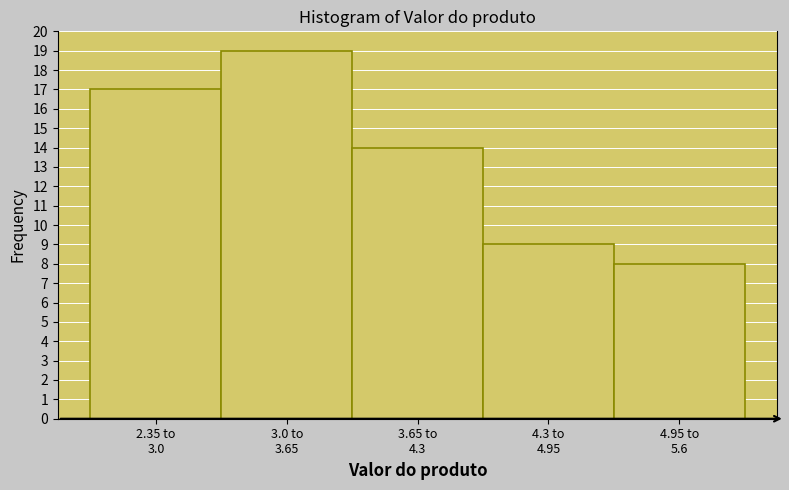

Reading left to right, what are all the values shown in this chart?

17	19	14	9	8